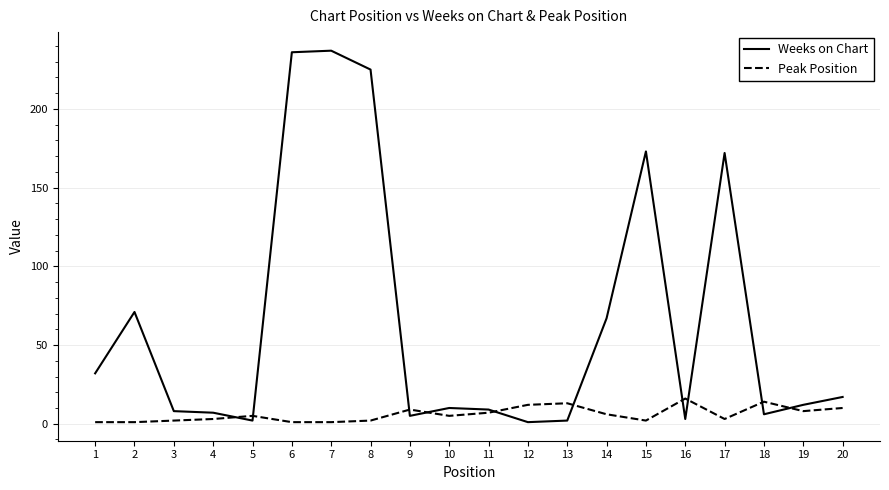

List the series in order of their overall mean, highest first.

Weeks on Chart, Peak Position